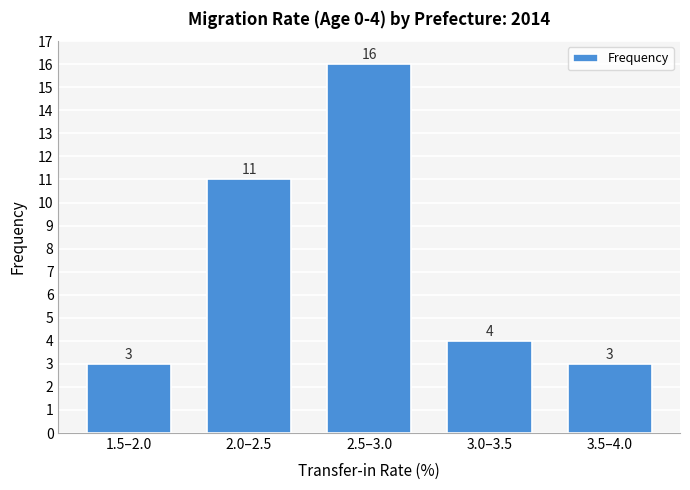

Reading right to left, what are all the values shown in this chart?

3	4	16	11	3